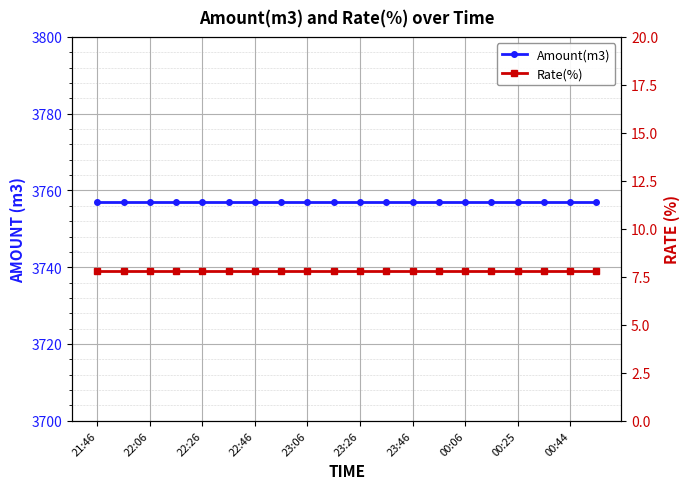

Reading left to right, transcribe all the data shown in this chart.

Amount(m3): 3757.0	3757.0	3757.0	3757.0	3757.0	3757.0	3757.0	3757.0	3757.0	3757.0	3757.0	3757.0	3757.0	3757.0	3757.0	3757.0	3757.0	3757.0	3757.0	3757.0
Rate(%): 7.8	7.8	7.8	7.8	7.8	7.8	7.8	7.8	7.8	7.8	7.8	7.8	7.8	7.8	7.8	7.8	7.8	7.8	7.8	7.8